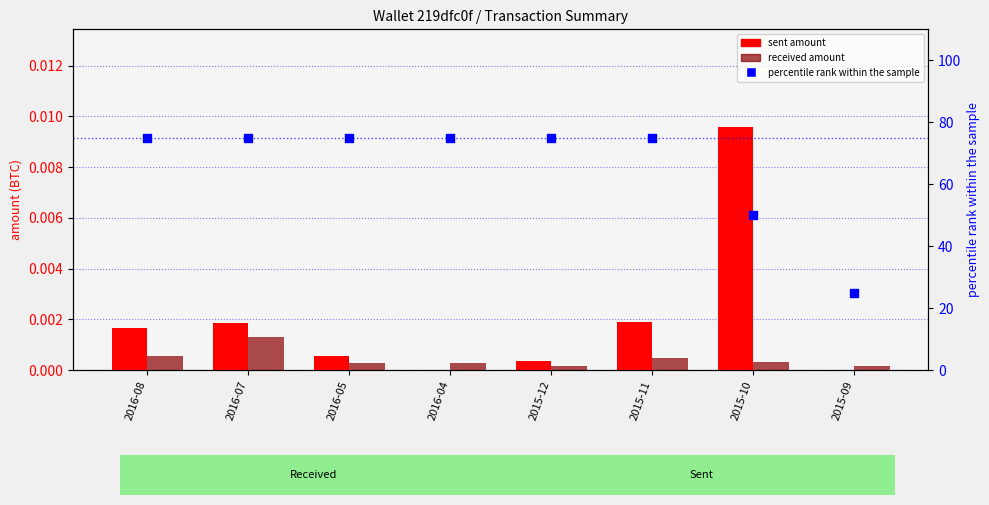

At how many categories does at least one series exceed 27?

7